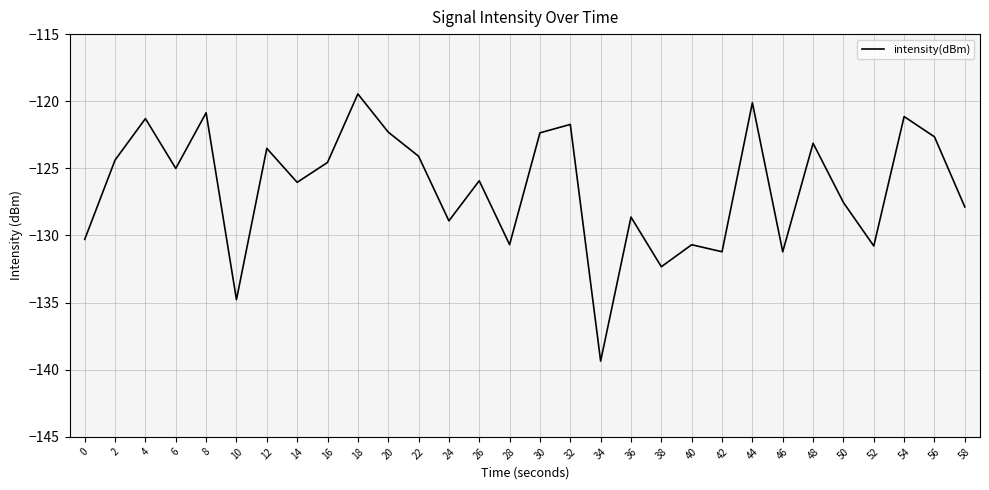

What value does the data have at 40?

-130.7